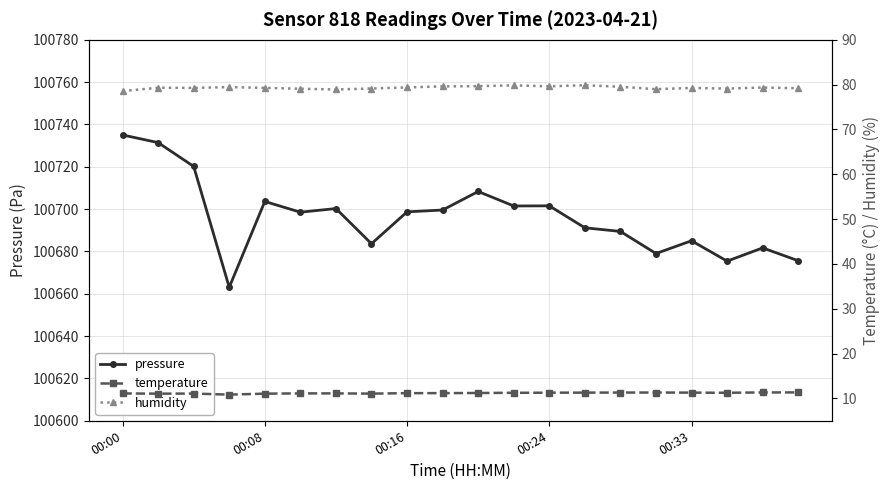

What is the difference between the highest and lowest values at 10?

100697.1